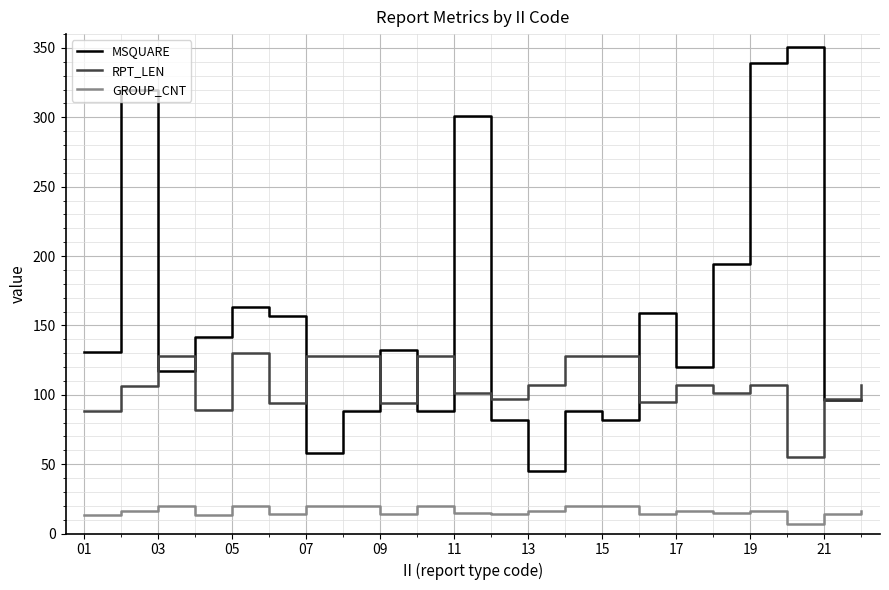

What is the highest value of the MSQUARE series?

351